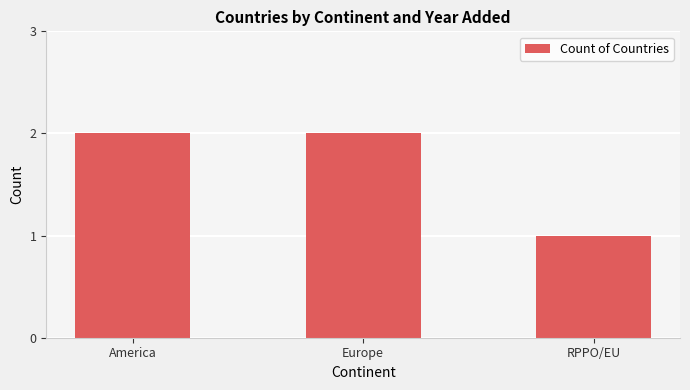

What is the ratio of the value at Europe to the value at America?

1.0